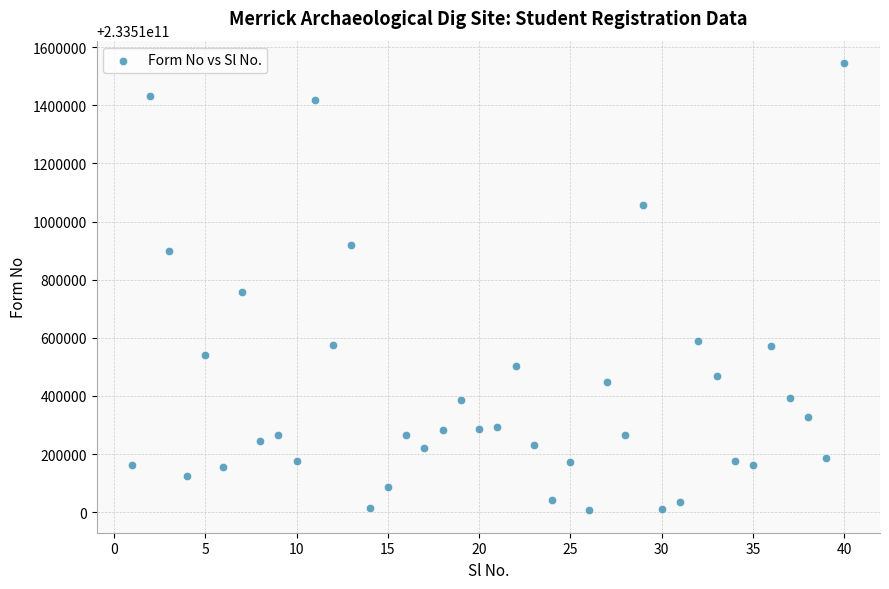

What is the range of X values (max minus min)?

39